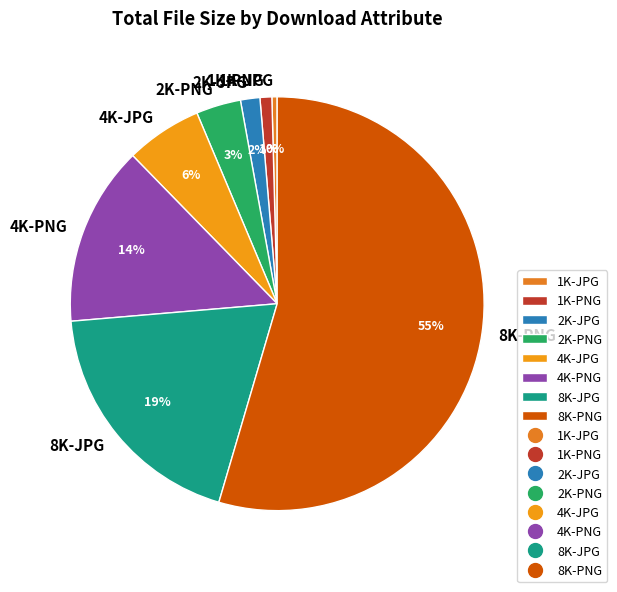

Rank the categories by value from lowest to highest.

1K-JPG, 1K-PNG, 2K-JPG, 2K-PNG, 4K-JPG, 4K-PNG, 8K-JPG, 8K-PNG